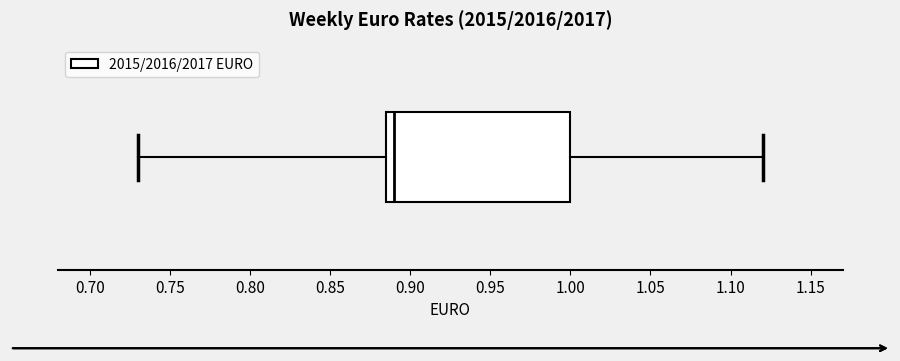

Transcribe this box plot: give where the median line is, the range the box spans, and where the two whiskers end, as read against the x-axis. The values are not printed on the chart, so give them approximately, as read against the axis.

median 0.890, box 0.885 to 1.000, whiskers 0.730 to 1.120